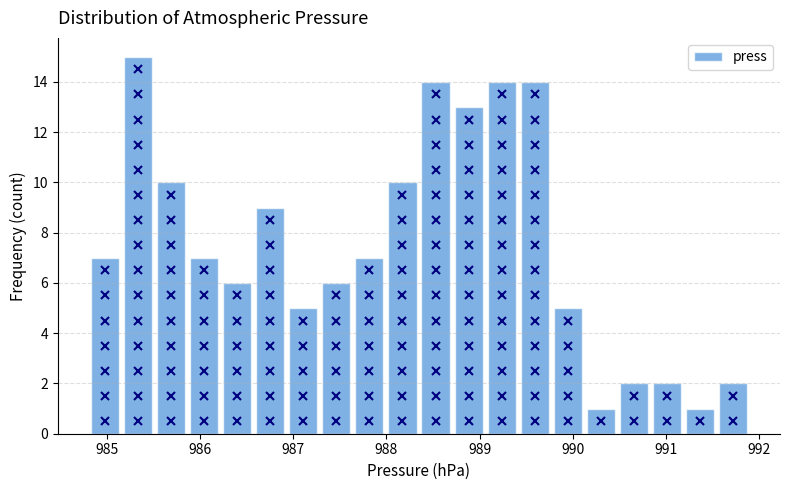

Read against the x-axis, roughly where is the centre of the tallest bar?

985.3